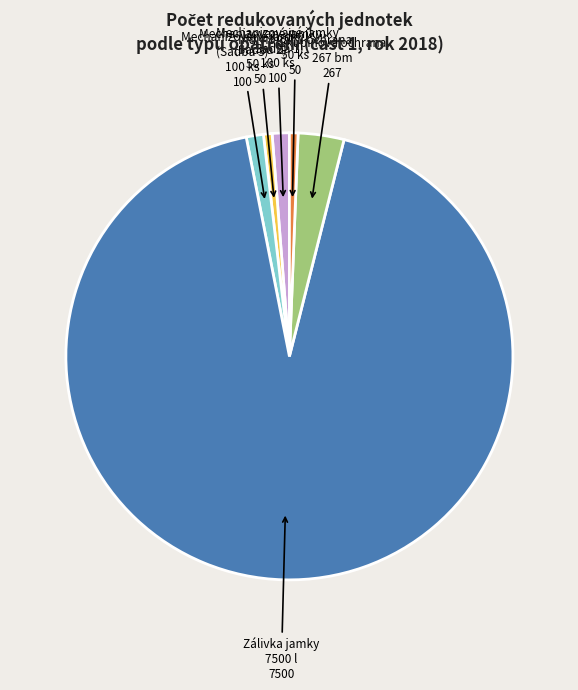

What is the largest slice in the pie chart?

Zálivka jamky 7500 l